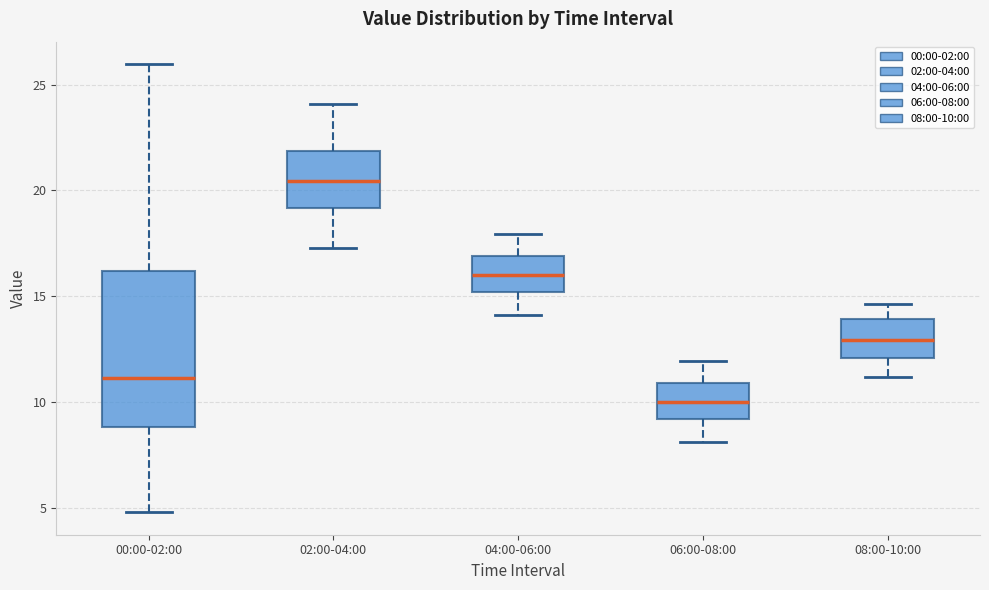

Reading left to right, read every box against the y-axis: the position of its median line, the range the box covers, and the ends of its whiskers. The values are not printed on the chart, so give them approximately, as read against the axis.

00:00-02:00: median 11.0, box 9.0 to 16.0, whiskers 5.0 to 26.0
02:00-04:00: median 20.5, box 19.0 to 22.0, whiskers 17.5 to 24.0
04:00-06:00: median 16.0, box 15.0 to 17.0, whiskers 14.0 to 18.0
06:00-08:00: median 10.0, box 9.0 to 11.0, whiskers 8.0 to 12.0
08:00-10:00: median 13.0, box 12.0 to 14.0, whiskers 11.0 to 14.5